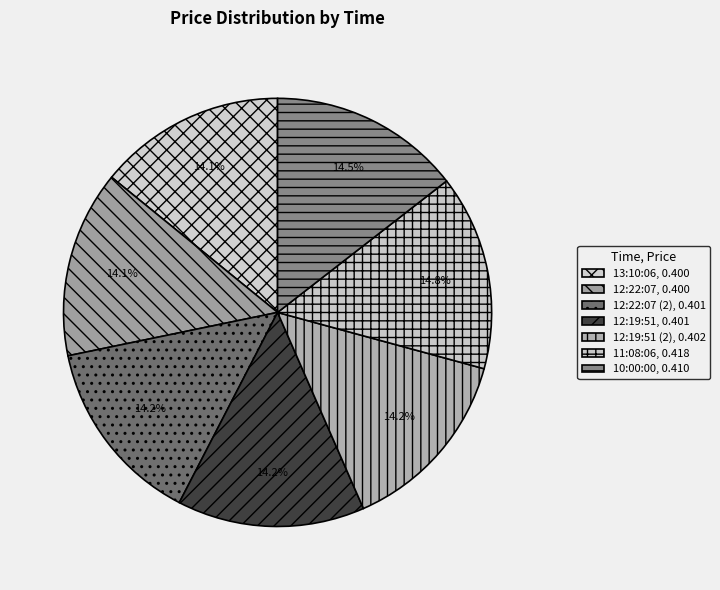

How many slices are in this pie chart?

7